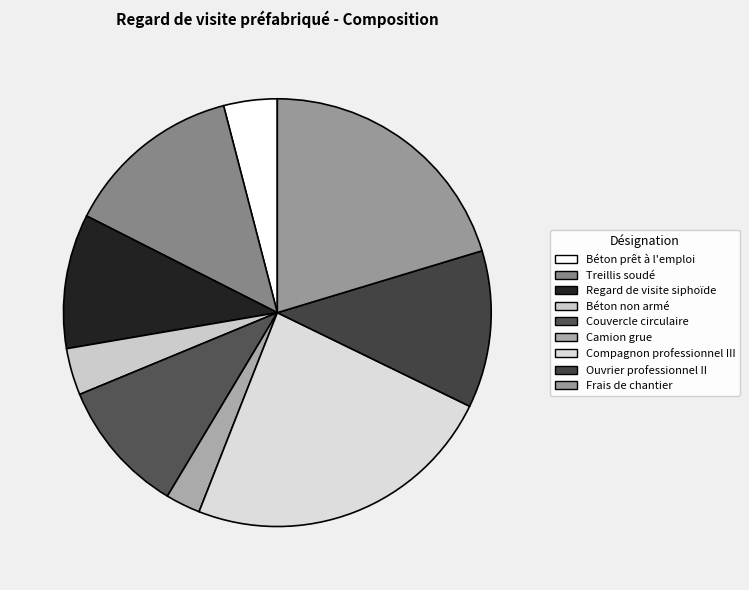

Which slice is the smallest?

Camion grue